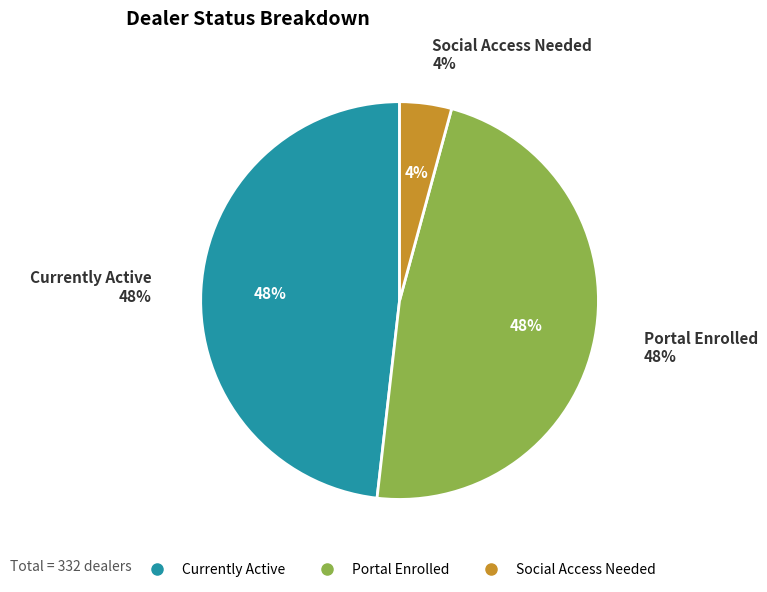

To the nearest percent, what is the average slice percentage?

33%